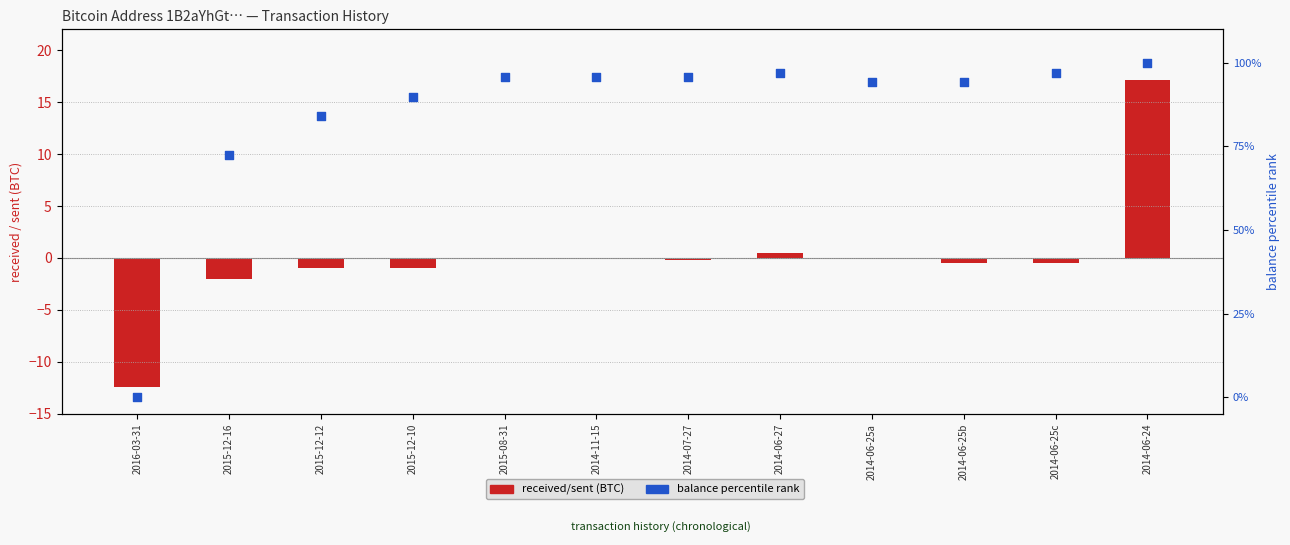

What is the total value across all series at 2015-12-12?

83.0